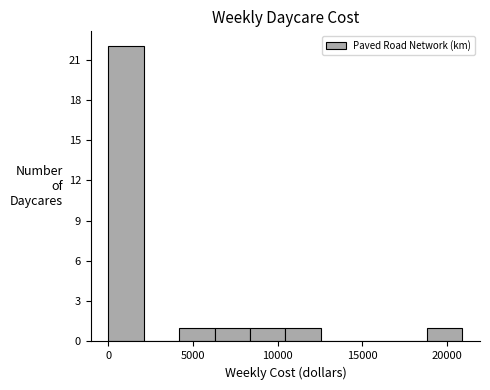

How tall is the bar that spans 19000 to 21000 on the x-axis? Neither the bar edges nor the heights are printed on the chart, so give them approximately, as read against the axes.

1